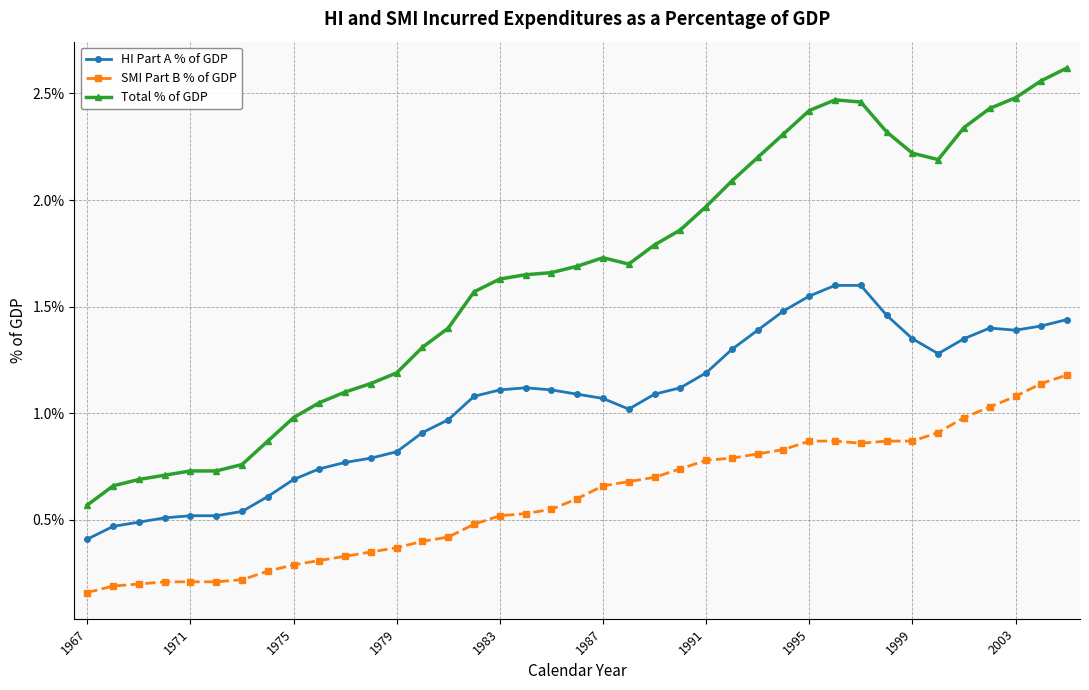

Which series has the largest range (max minus min)?

Total % of GDP